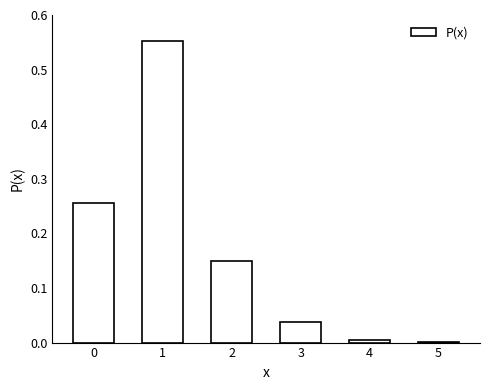

Is it true that the value at 4 is 0.0?

True